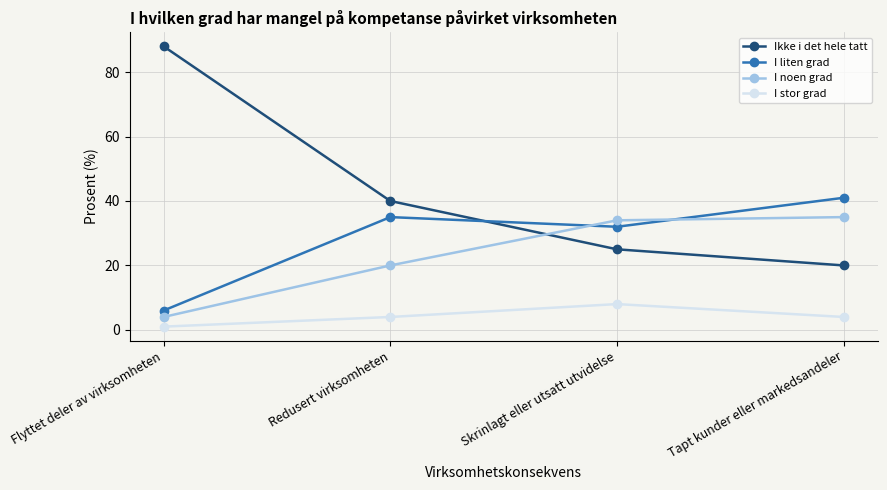

Which series has the largest range (max minus min)?

Ikke i det hele tatt